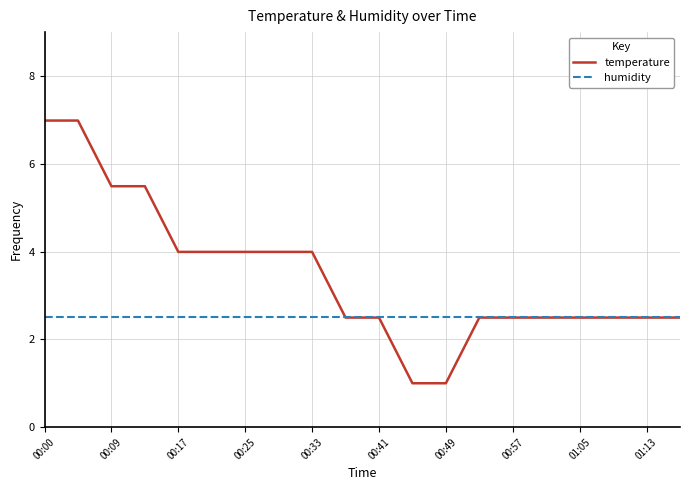

Which series has the largest total across all categories?

temperature